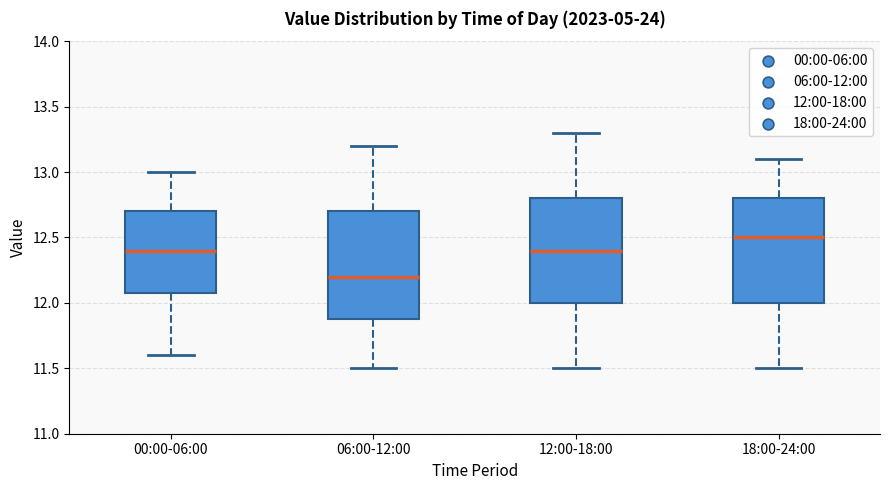

Reading left to right, transcribe this box plot: for each box, give where its median line is, the range the box spans, and where its two whiskers end, as read against the y-axis. The values are not printed on the chart, so give them approximately, as read against the axis.

00:00-06:00: median 12.4, box 12.1 to 12.7, whiskers 11.6 to 13.0
06:00-12:00: median 12.2, box 11.9 to 12.7, whiskers 11.5 to 13.2
12:00-18:00: median 12.4, box 12.0 to 12.8, whiskers 11.5 to 13.3
18:00-24:00: median 12.5, box 12.0 to 12.8, whiskers 11.5 to 13.1